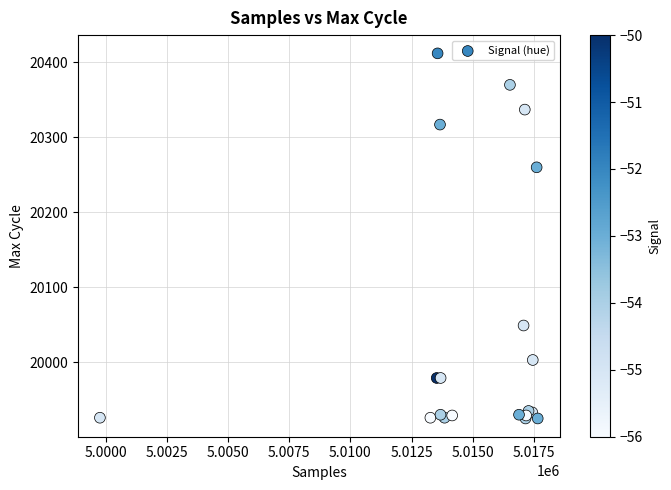

What Y value in the scatter plot is closest to 20168?

20260